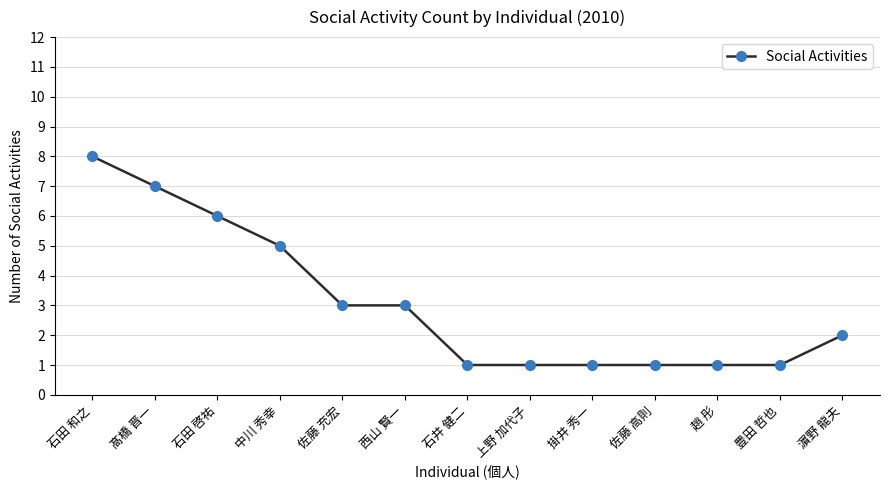

At which label does the data first exceed 2?

石田 和之